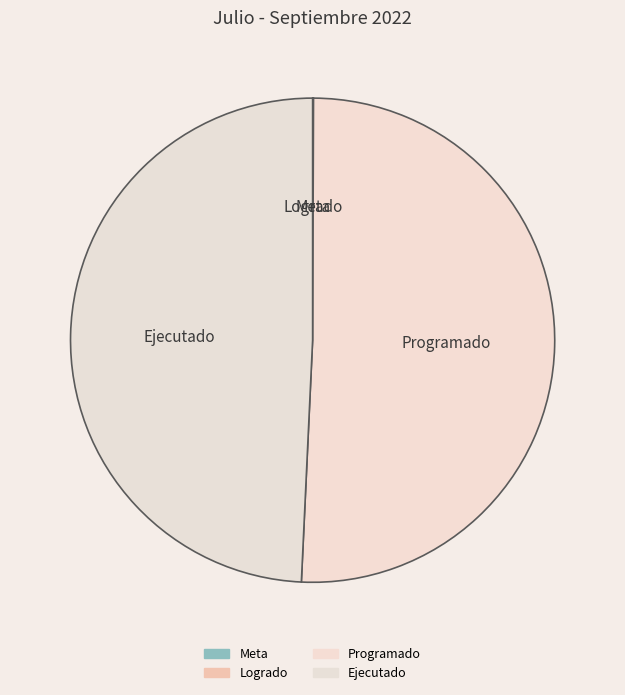

Which category has the biggest portion of the pie?

Programado